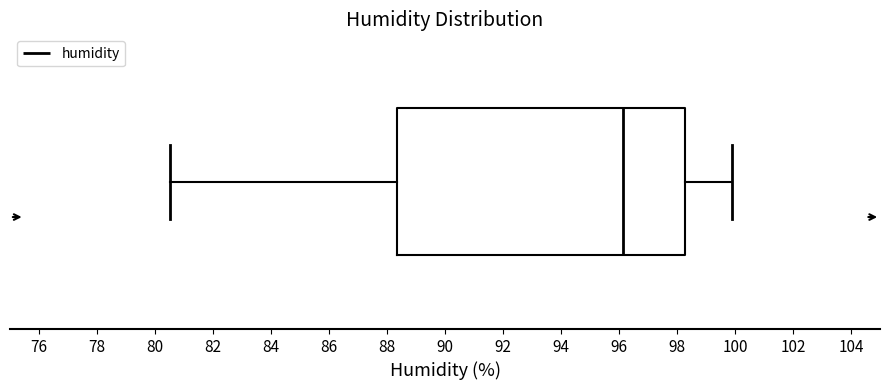

Read this box plot against the x-axis: the position of the median line, the range covered by the box, and the ends of both whiskers. The values are not printed on the chart, so give them approximately, as read against the axis.

median 96.2, box 88.4 to 98.2, whiskers 80.6 to 100.0